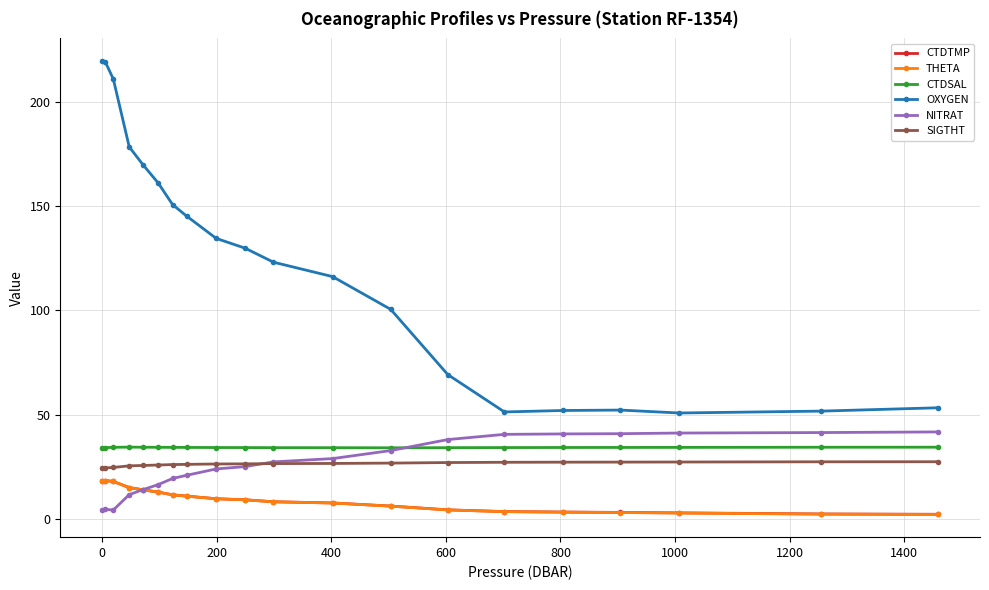

What is the difference between the maximum and second lowest values in the THETA series?

16.1